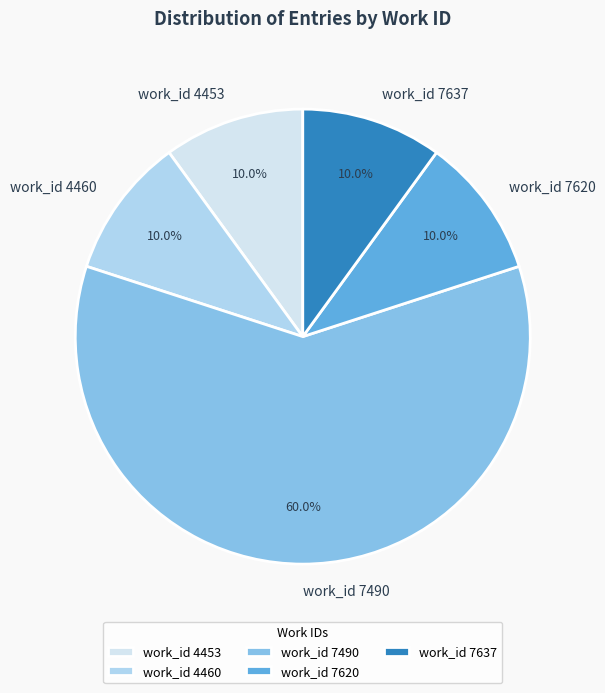

How many segments does this pie chart have?

5